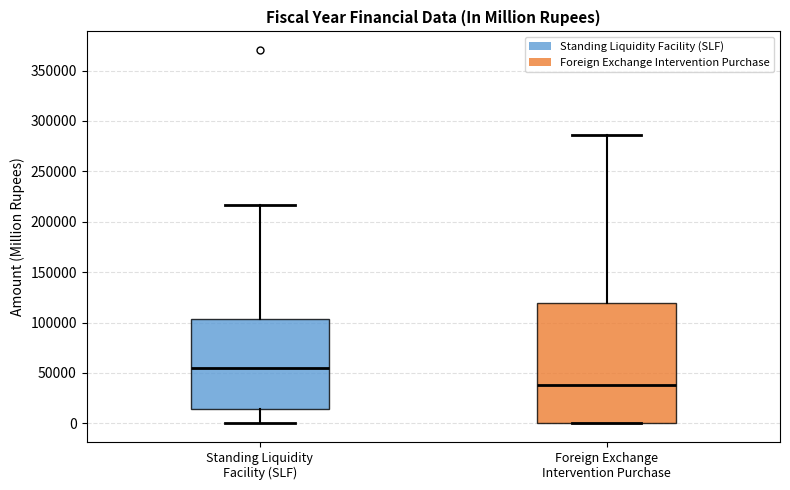

Comparing the boxes themselves (not the whiskers), which one is the tallest?

Foreign Exchange Intervention Purchase